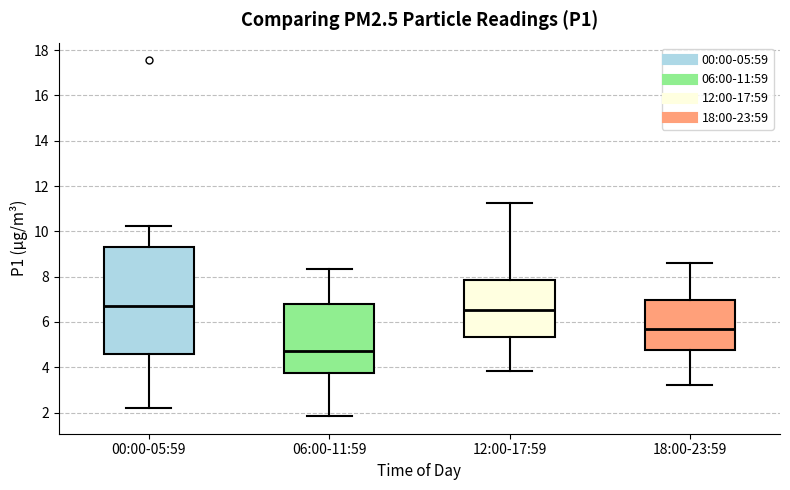

Which box is the tallest, from its lower edge to its upper edge?

00:00-05:59